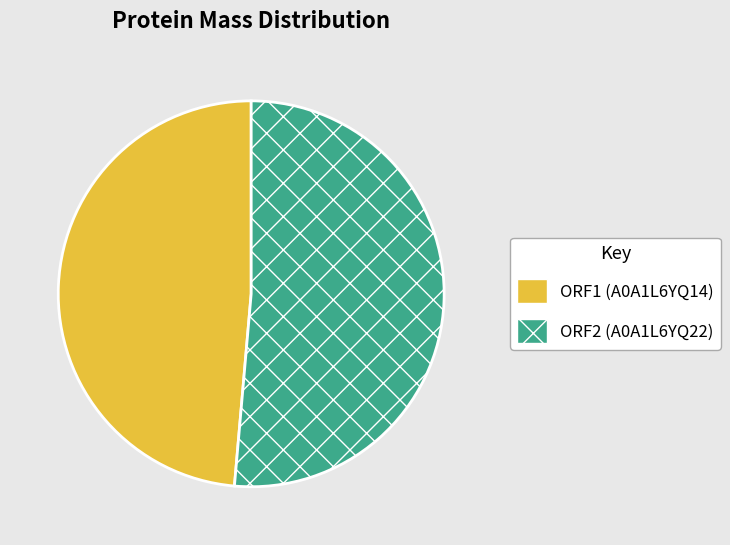

Which slice is the smallest?

ORF1 (A0A1L6YQ14)